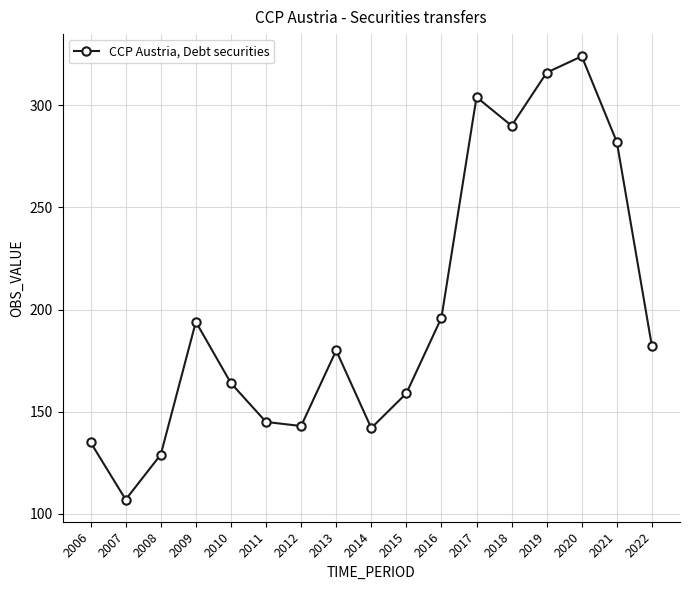

What is the value of the 5th point from the left?

164